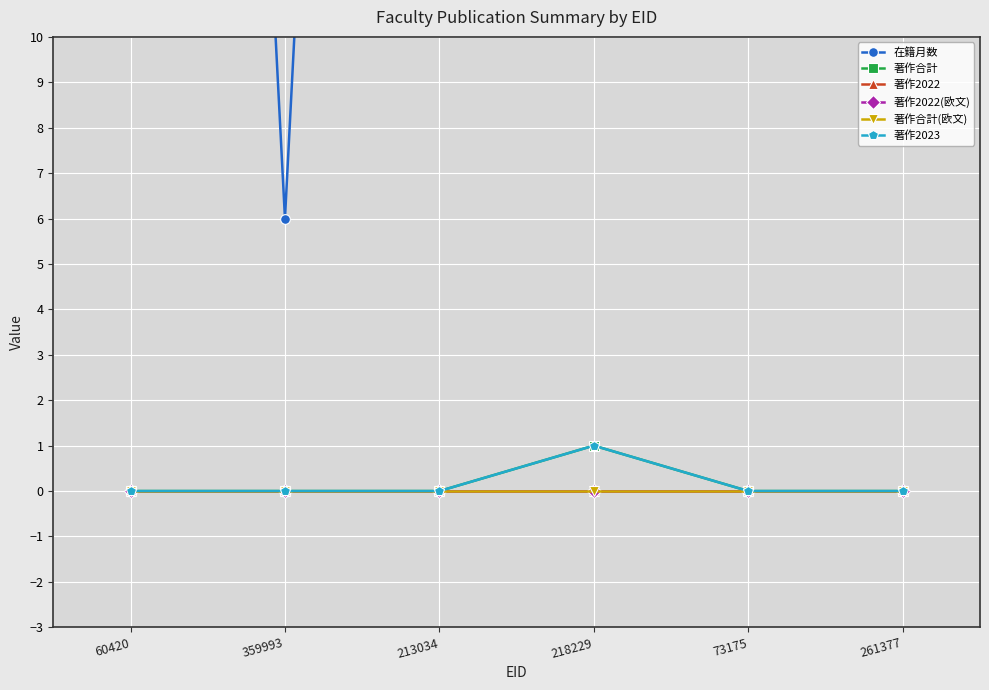

True or false: 在籍月数 and 著作2022(欧文) intersect in this chart.

False